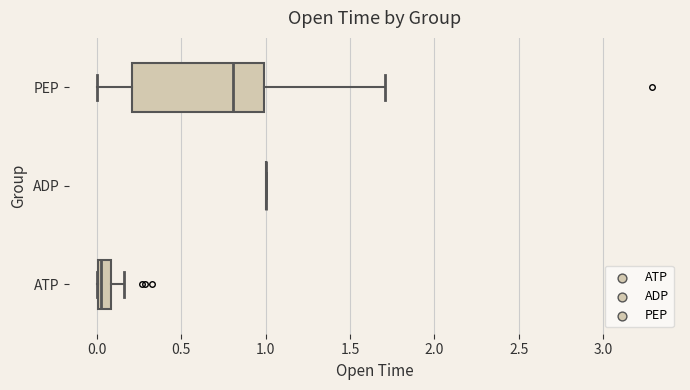

Reading bottom to top, transcribe this box plot: for each box, give where its median line is, the range the box spans, and where its two whiskers end, as read against the x-axis. The values are not printed on the chart, so give them approximately, as read against the axis.

ATP: median 0.00 (just right of the box's left edge), box 0.00 to 0.10, whiskers 0.00 to 0.15
ADP: box collapsed to a line at 1.00, whiskers 1.00 to 1.00
PEP: median 0.80, box 0.20 to 1.00, whiskers 0.00 to 1.70